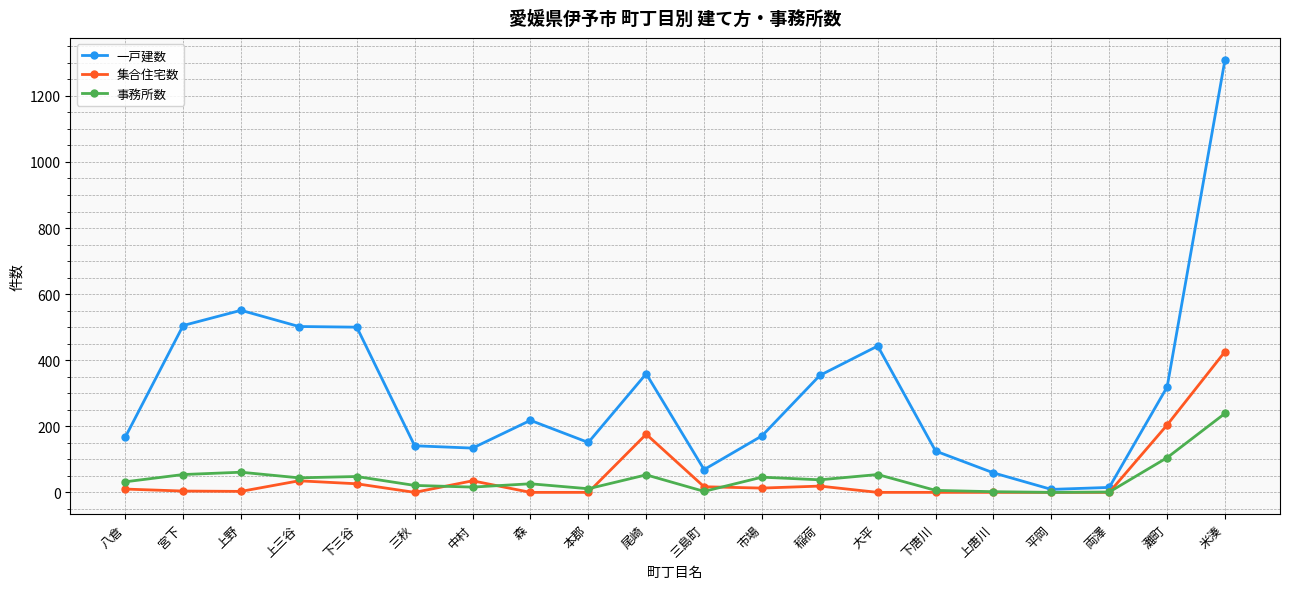

How many values in the 集合住宅数 series are below 10?

10